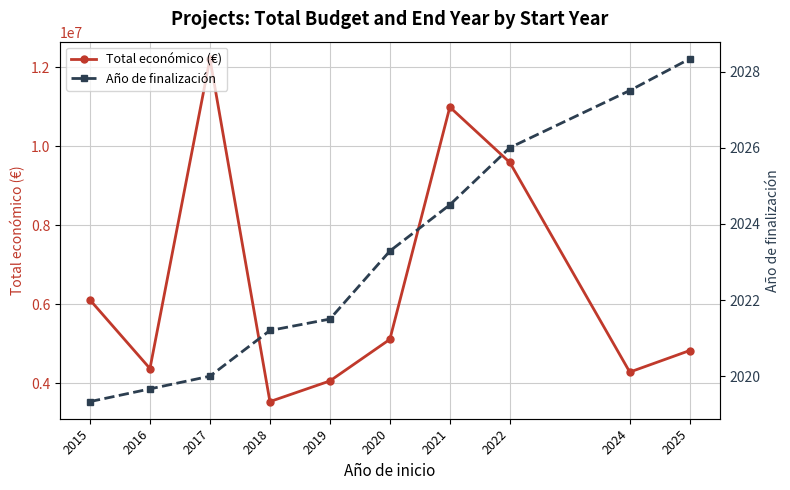

Which series changed the most between 2016 and 2019?

Total económico (€)